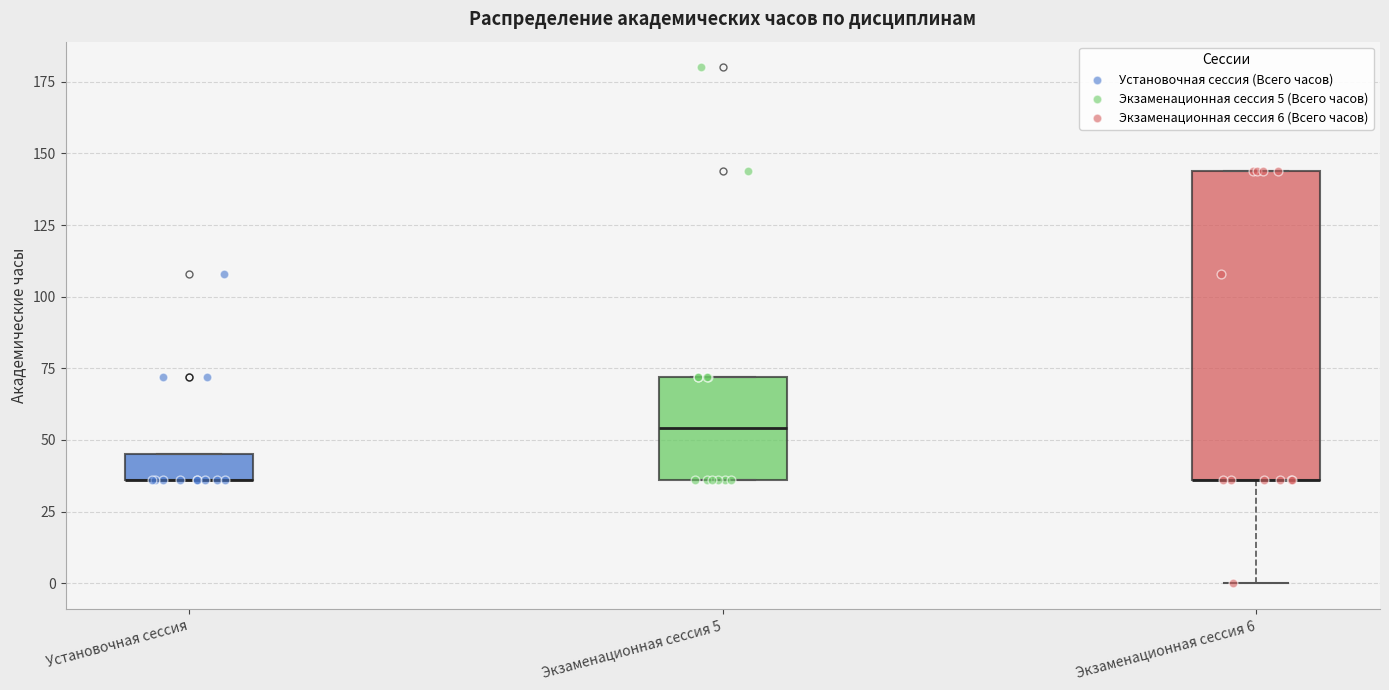

Reading left to right, transcribe this box plot: for each box, give where its median line is, the range the box spans, and where its two whiskers end, as read against the y-axis. The values are not printed on the chart, so give them approximately, as read against the axis.

Установочная сессия: median 35 (drawn on the box's lower edge), box 35 to 45, whiskers 35 to 45
Экзаменационная сессия 5: median 55, box 35 to 70, whiskers 35 to 70
Экзаменационная сессия 6: median 35 (drawn on the box's lower edge), box 35 to 145, whiskers 0 to 145